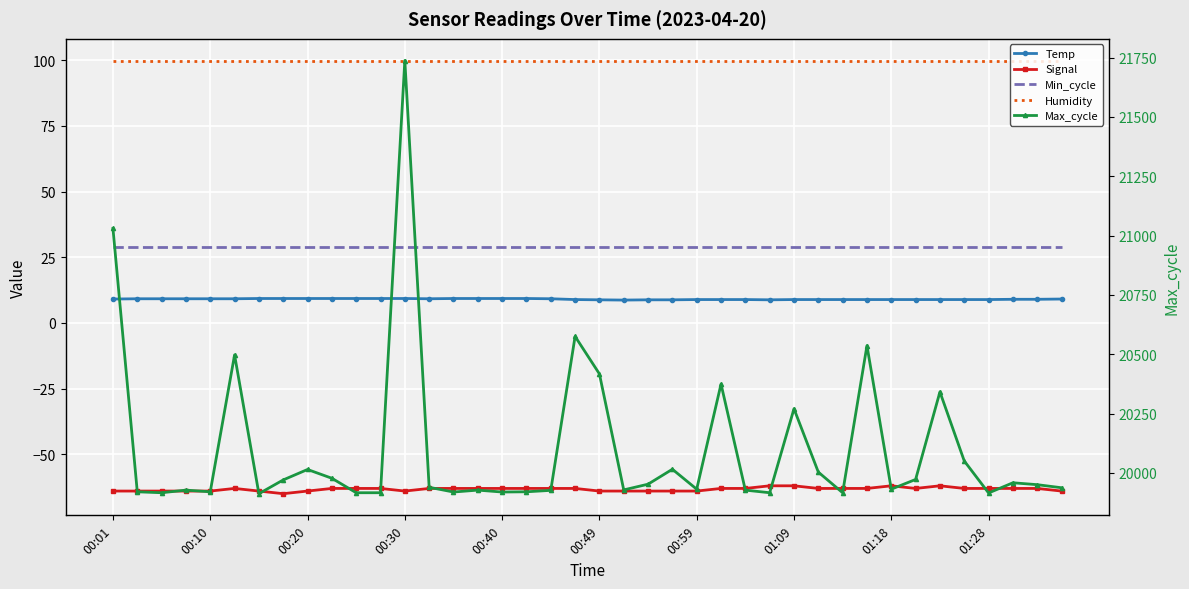

True or false: Signal and Min_cycle intersect in this chart.

False